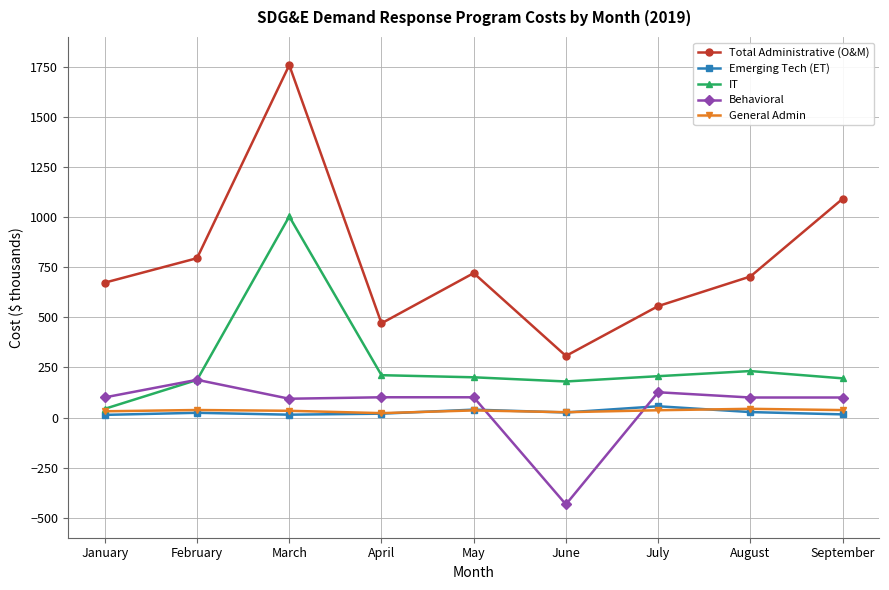

Which label corresponds to the smallest value in the chart?

June